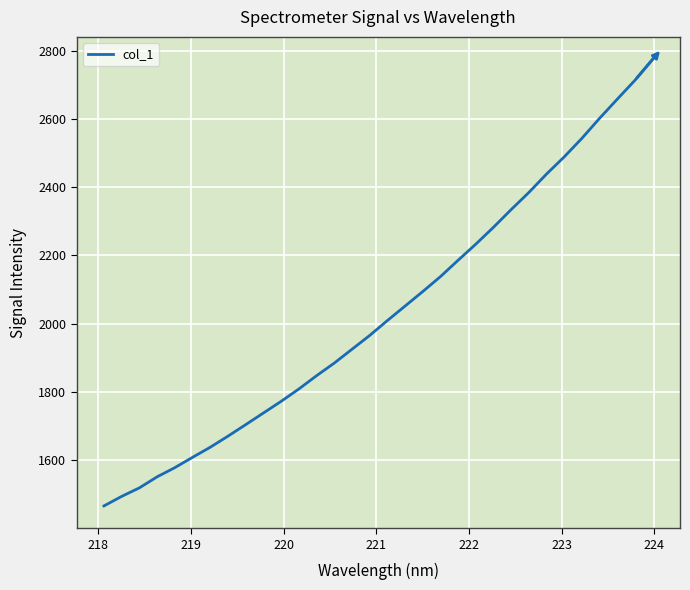

What is the difference between the maximum and minimum values?

1309.5